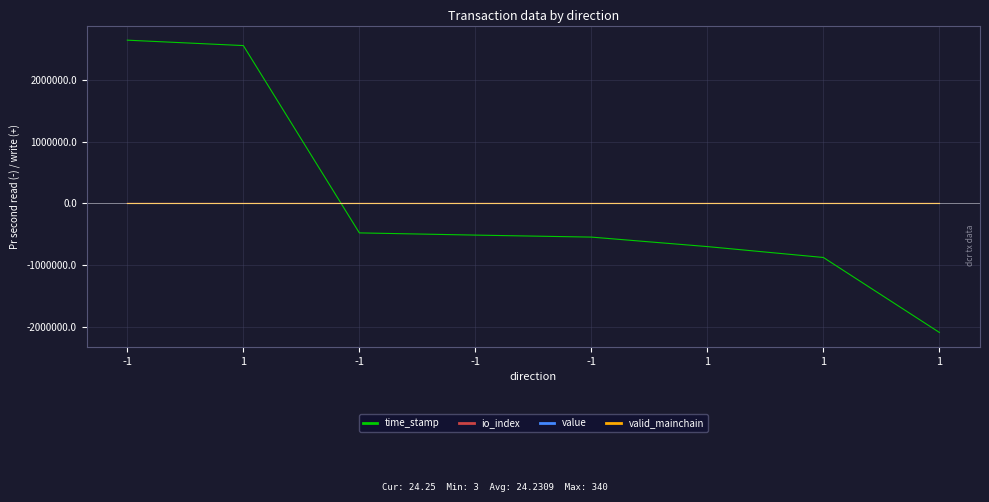

Which label corresponds to the largest value in the chart?

-1